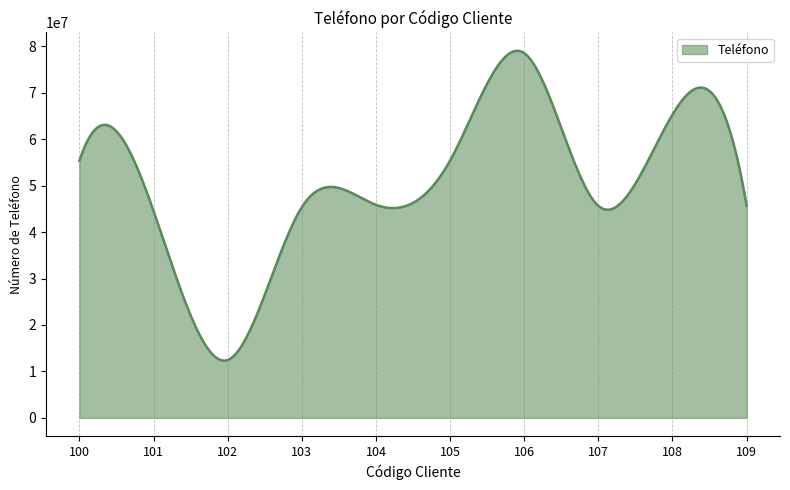

What is the average value?

50606039.8